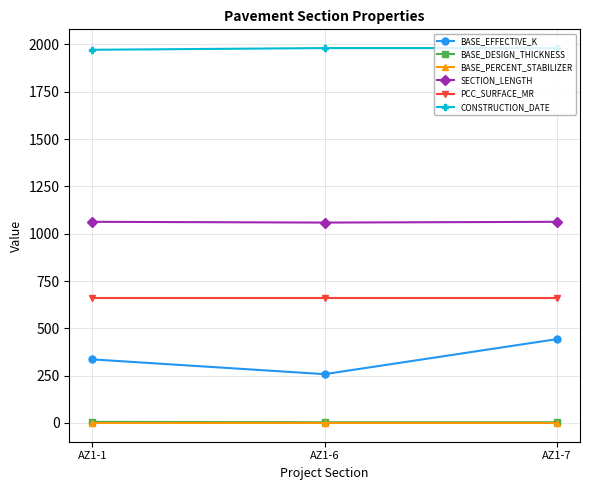

What is the difference between the highest and lowest values at AZ1-7?

1980.9